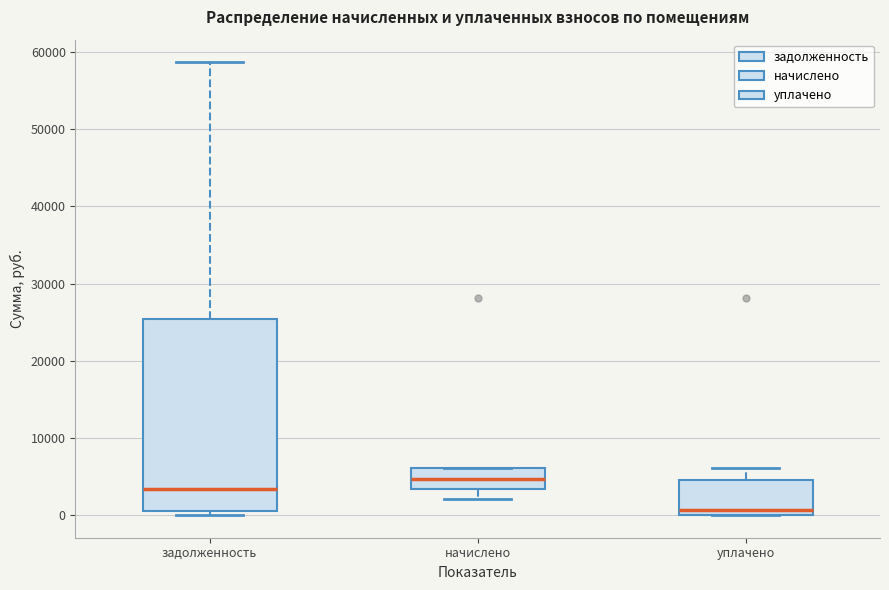

Reading left to right, read every box against the y-axis: the position of its median line, the range the box covers, and the ends of its whiskers. The values are not printed on the chart, so give them approximately, as read against the axis.

задолженность: median 3000, box 1000 to 25000, whiskers 0 to 59000
начислено: median 5000, box 3000 to 6000, whiskers 2000 to 6000
уплачено: median 1000, box 0 to 5000, whiskers 0 to 6000